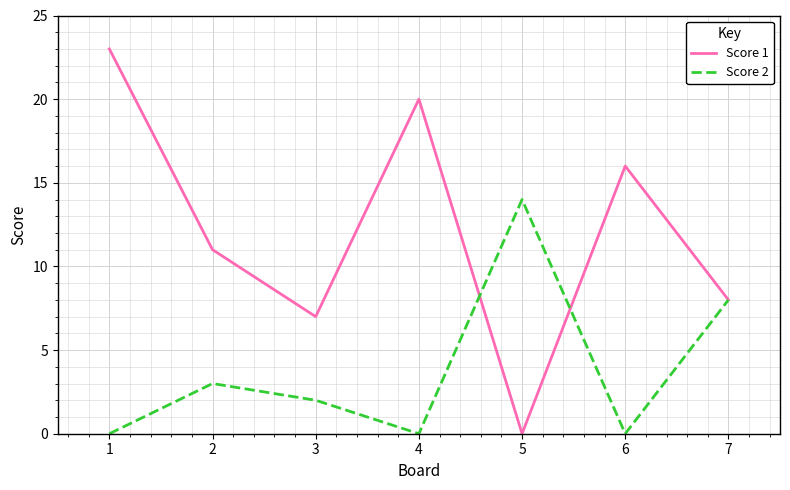

Is it true that Score 2 equals -8 at 6?

False